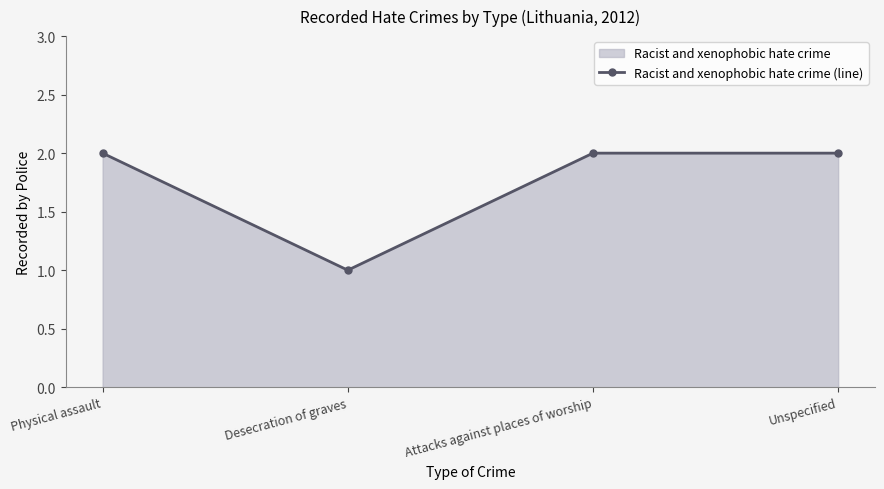

True or false: the data shows 3 at Attacks against places of worship.

False